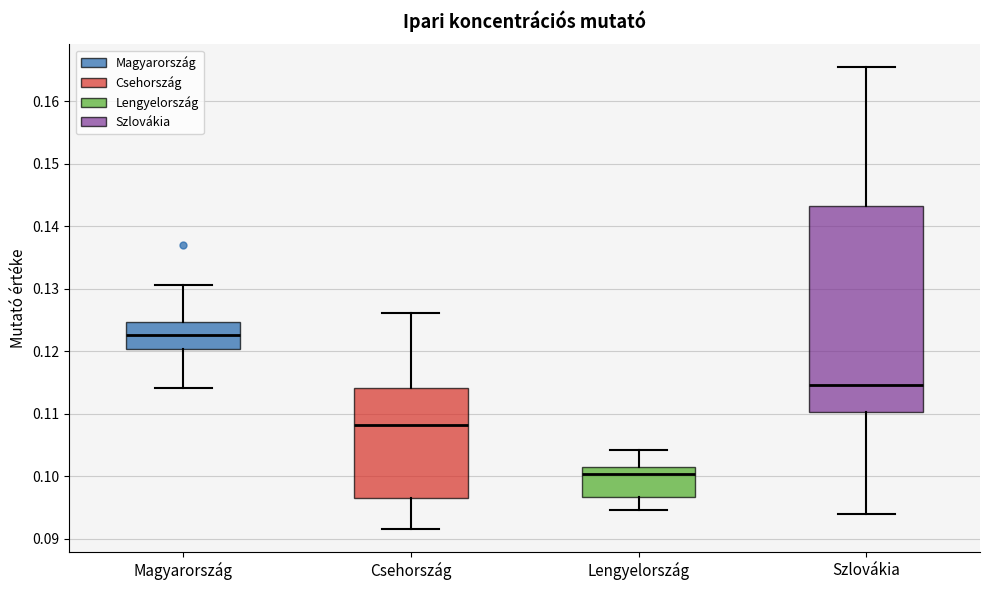

Comparing the boxes themselves (not the whiskers), which one is the tallest?

Szlovákia